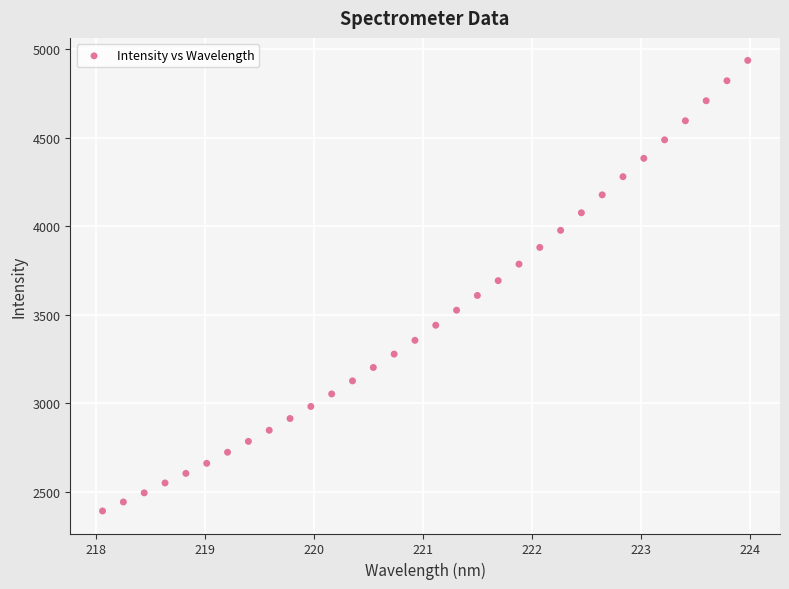

What is the range of Y values (max minus min)?

2547.4